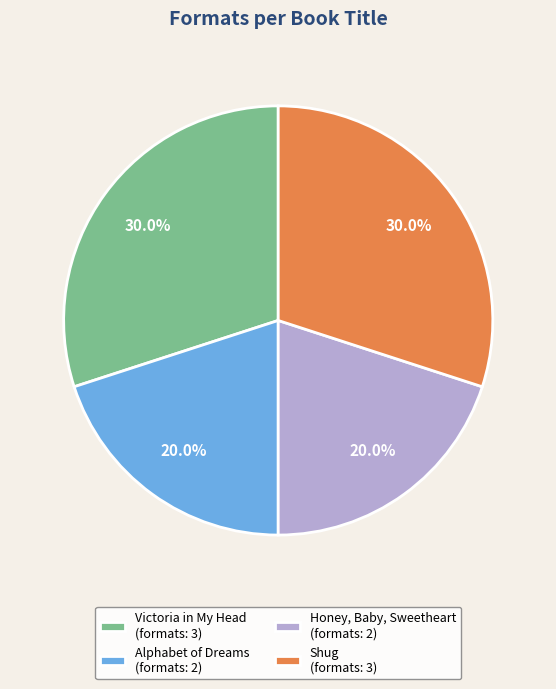

How many slices are in this pie chart?

4